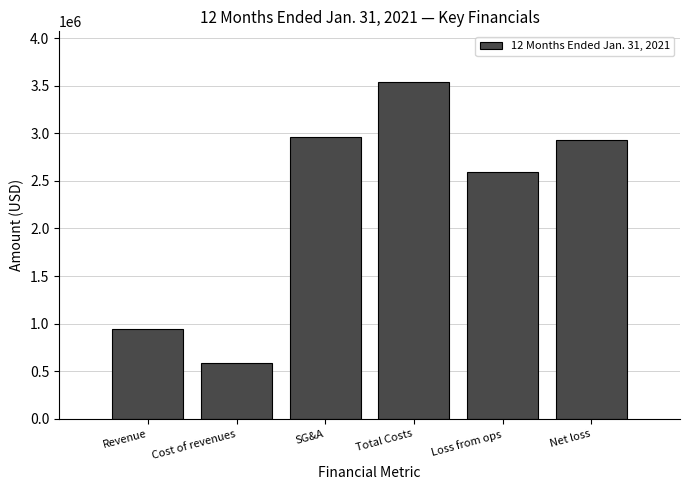

Reading left to right, what are all the values shown in this chart?

Revenue=943702	Cost of revenues=582378	SG&A=2957269	Total Costs=3539647	Loss from ops=2595945	Net loss=2932828